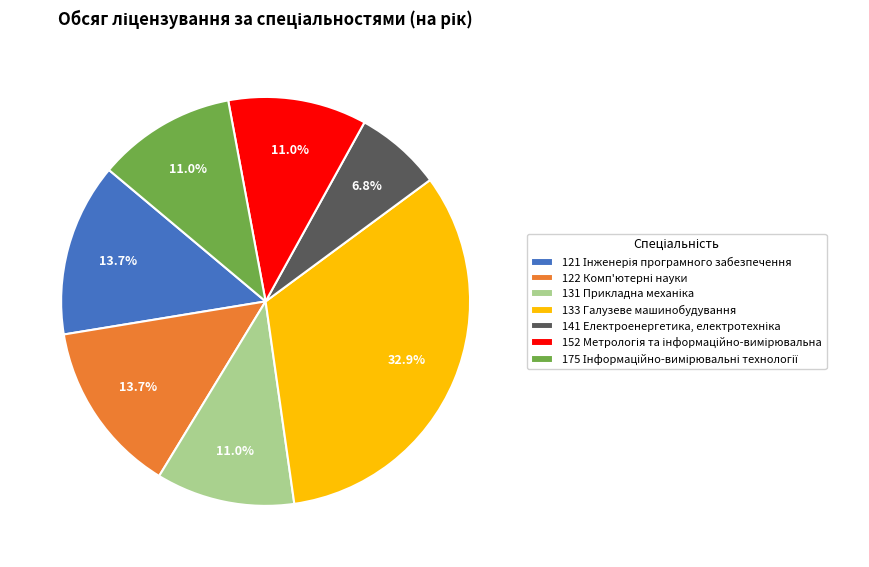

What portion of the pie excludes 133 Галузеве машинобудування?

67.1%